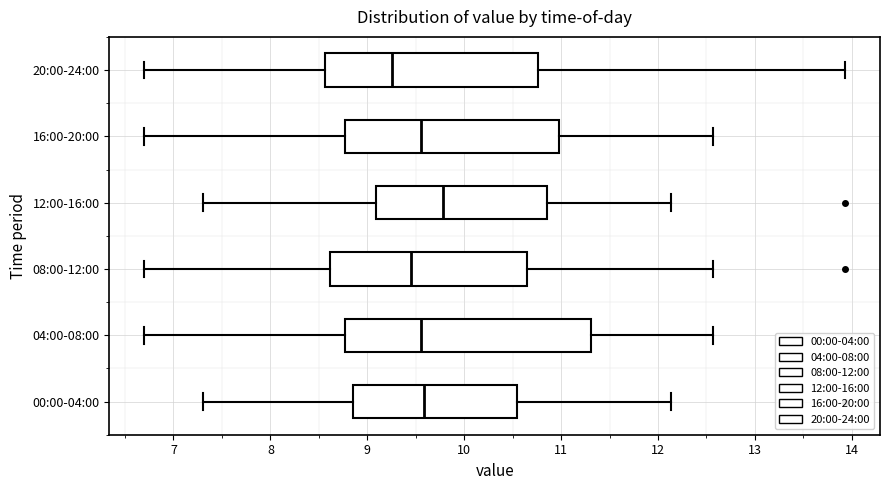

Reading bottom to top, read every box against the x-axis: the position of its median line, the range the box covers, and the ends of its whiskers. The values are not printed on the chart, so give them approximately, as read against the axis.

00:00-04:00: median 9.6, box 8.9 to 10.5, whiskers 7.3 to 12.1
04:00-08:00: median 9.6, box 8.8 to 11.3, whiskers 6.7 to 12.6
08:00-12:00: median 9.5, box 8.6 to 10.6, whiskers 6.7 to 12.6
12:00-16:00: median 9.8, box 9.1 to 10.9, whiskers 7.3 to 12.1
16:00-20:00: median 9.6, box 8.8 to 11.0, whiskers 6.7 to 12.6
20:00-24:00: median 9.3, box 8.6 to 10.8, whiskers 6.7 to 13.9